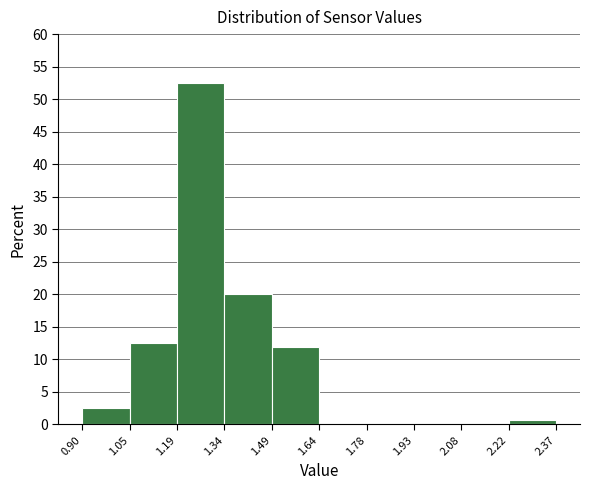

Reading left to right, list every bar in this chart as the range it spans on the x-axis followed by its height. The values are not printed on the chart, so give them approximately, as read against the axis.

0.90 to 1.05: 2.5
1.05 to 1.19: 12.5
1.19 to 1.34: 52.5
1.34 to 1.49: 20.0
1.49 to 1.64: 12.0
1.64 to 1.78: 0
1.78 to 1.93: 0
1.93 to 2.08: 0
2.08 to 2.22: 0
2.22 to 2.37: 0.5